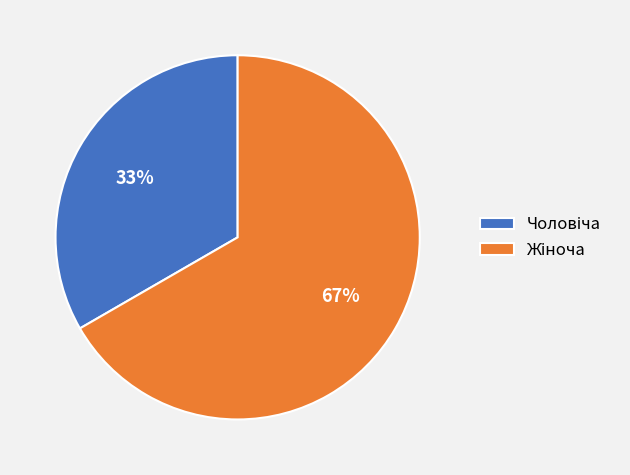

How many slices are in this pie chart?

2